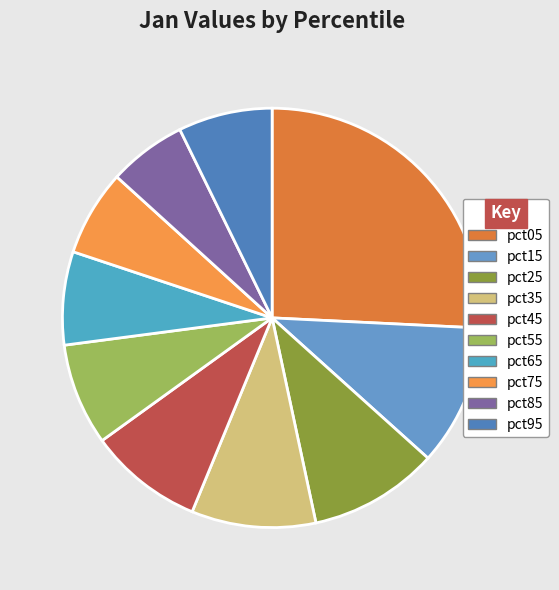

How many slices are in this pie chart?

10